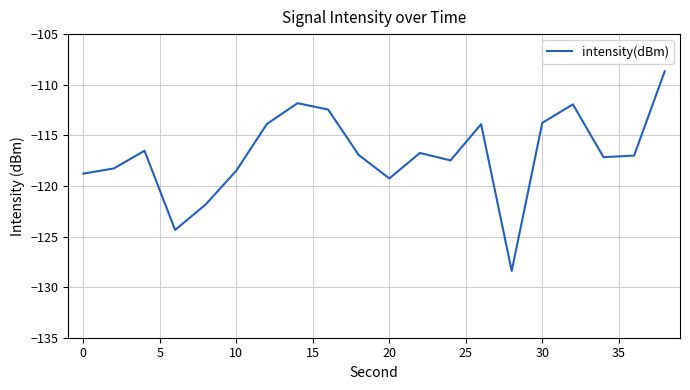

What is the smallest value displayed?

-128.4